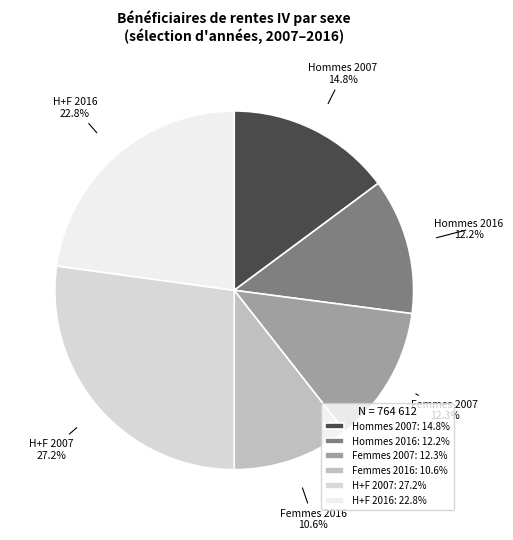

Is there any slice that represents more than half of the pie?

No